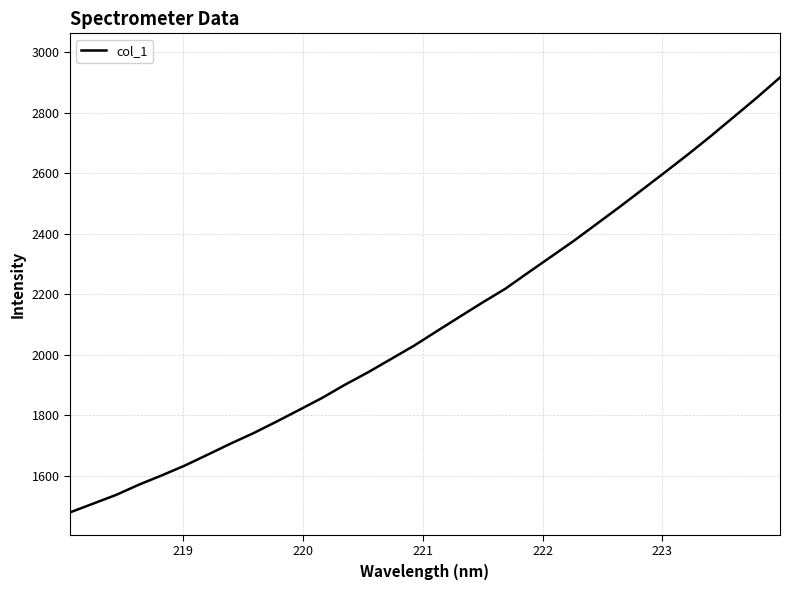

What is the difference between the maximum and minimum values?

1437.1